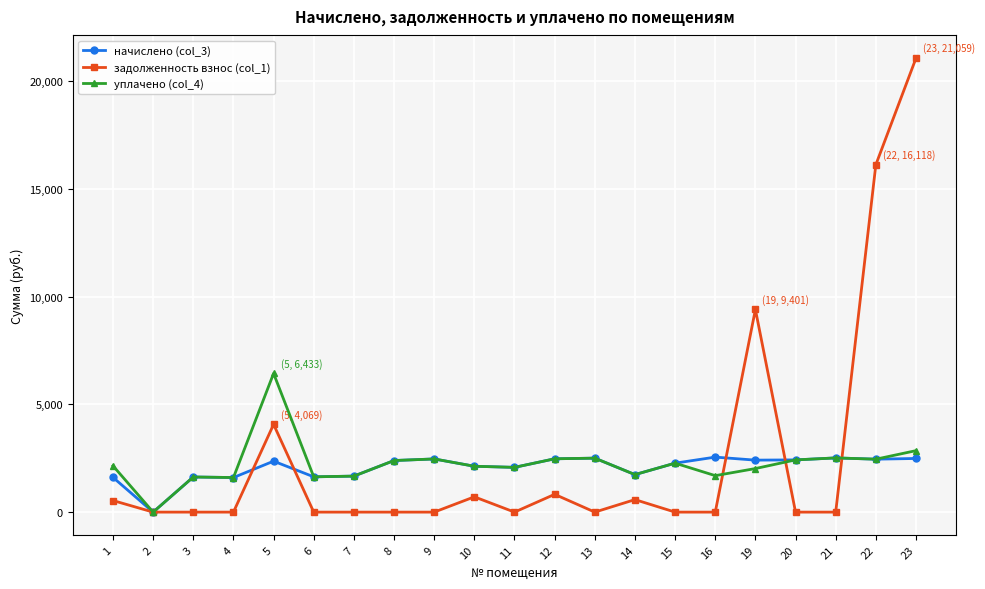

Which series has the largest range (max minus min)?

задолженность взнос (col_1)